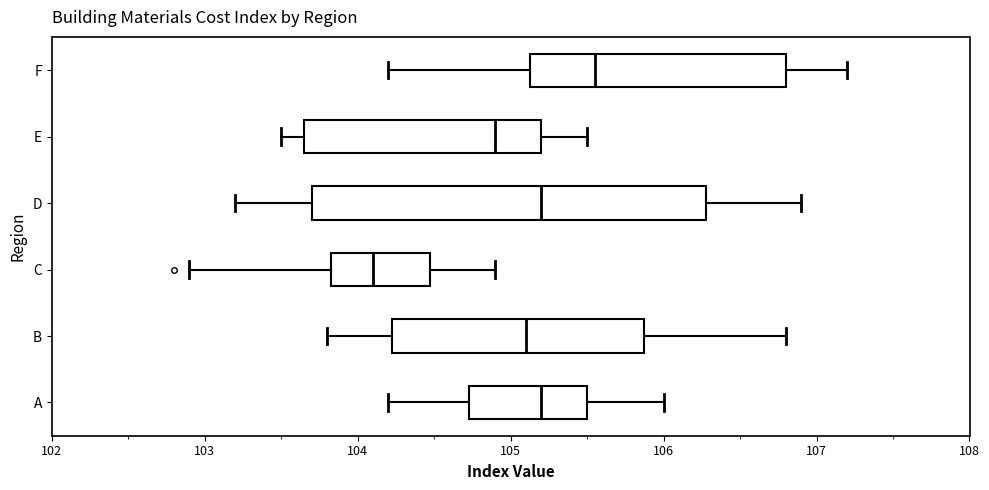

Reading bottom to top, read every box against the x-axis: the position of its median line, the range the box covers, and the ends of its whiskers. The values are not printed on the chart, so give them approximately, as read against the axis.

A: median 105.2, box 104.7 to 105.5, whiskers 104.2 to 106.0
B: median 105.1, box 104.2 to 105.9, whiskers 103.8 to 106.8
C: median 104.1, box 103.8 to 104.5, whiskers 102.9 to 104.9
D: median 105.2, box 103.7 to 106.3, whiskers 103.2 to 106.9
E: median 104.9, box 103.7 to 105.2, whiskers 103.5 to 105.5
F: median 105.6, box 105.1 to 106.8, whiskers 104.2 to 107.2